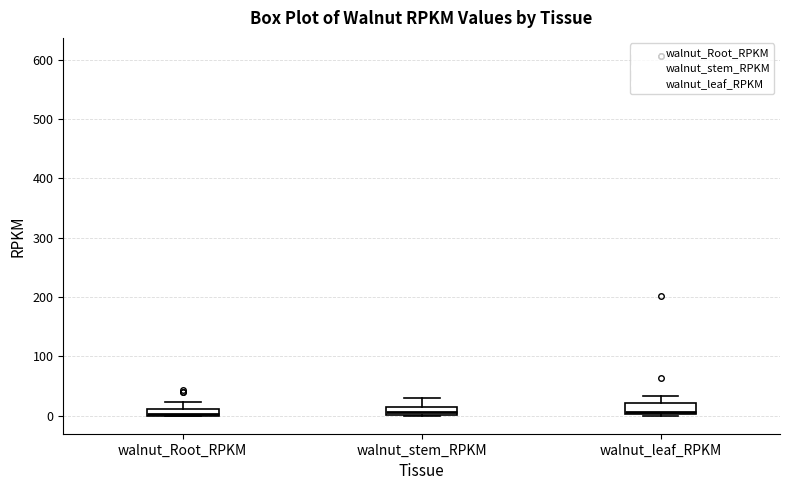

Where does the upper whisker of the box for walnut_Root_RPKM end on the y-axis? The values are not printed on the chart, so give them approximately, as read against the axis.

20